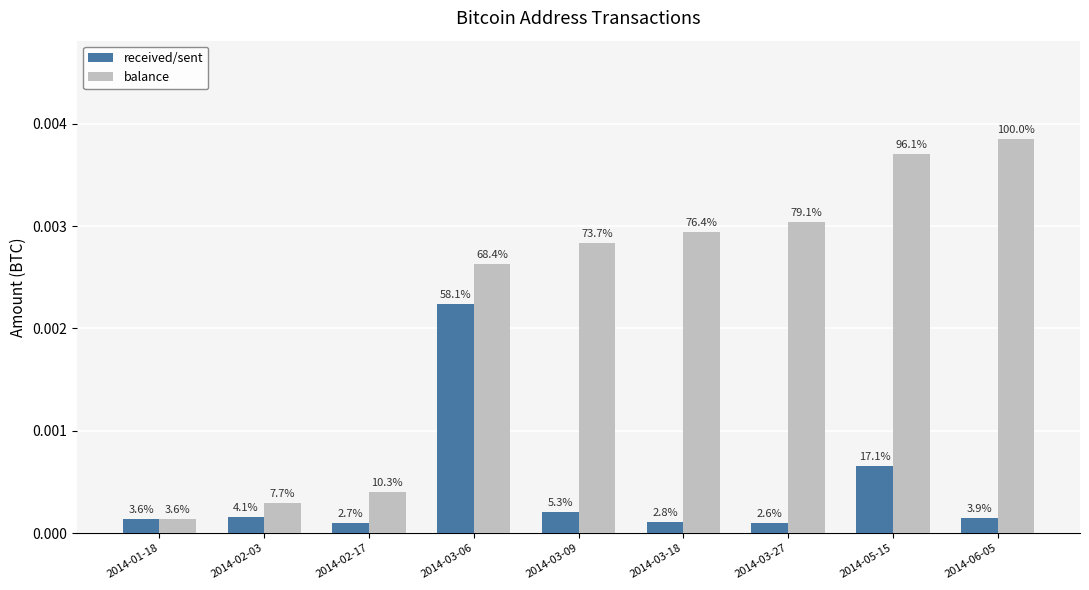

Which series changed the most between 2014-03-27 and 2014-06-05?

balance